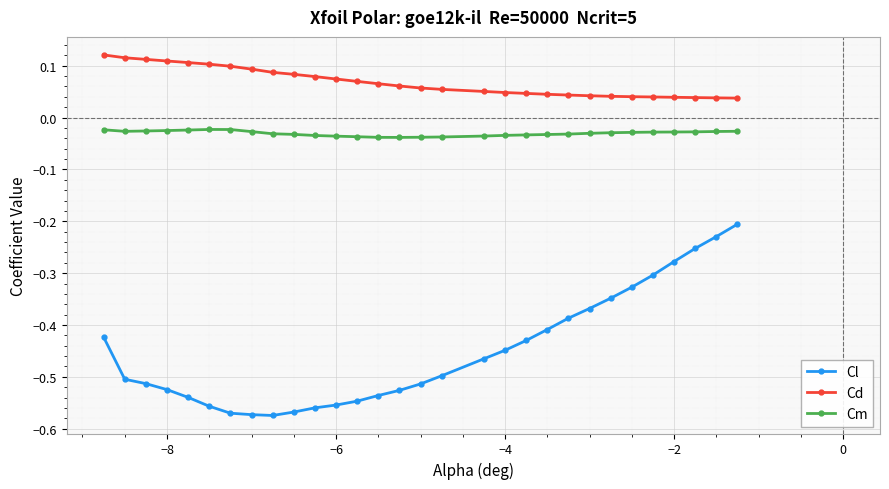

List the series in order of their peak value, lowest first.

Cl, Cm, Cd